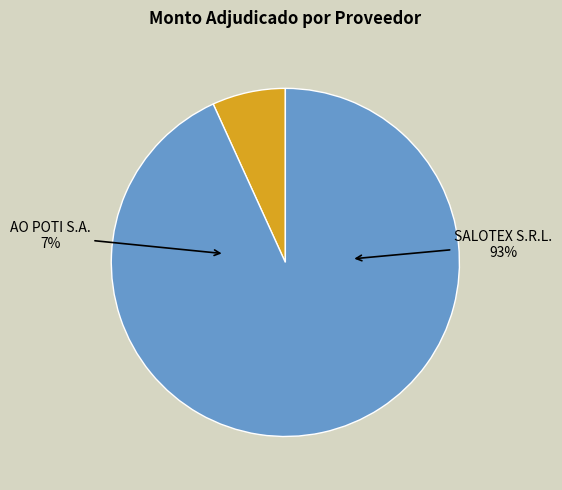

True or false: AO POTI S.A. accounts for 14% of the total.

False